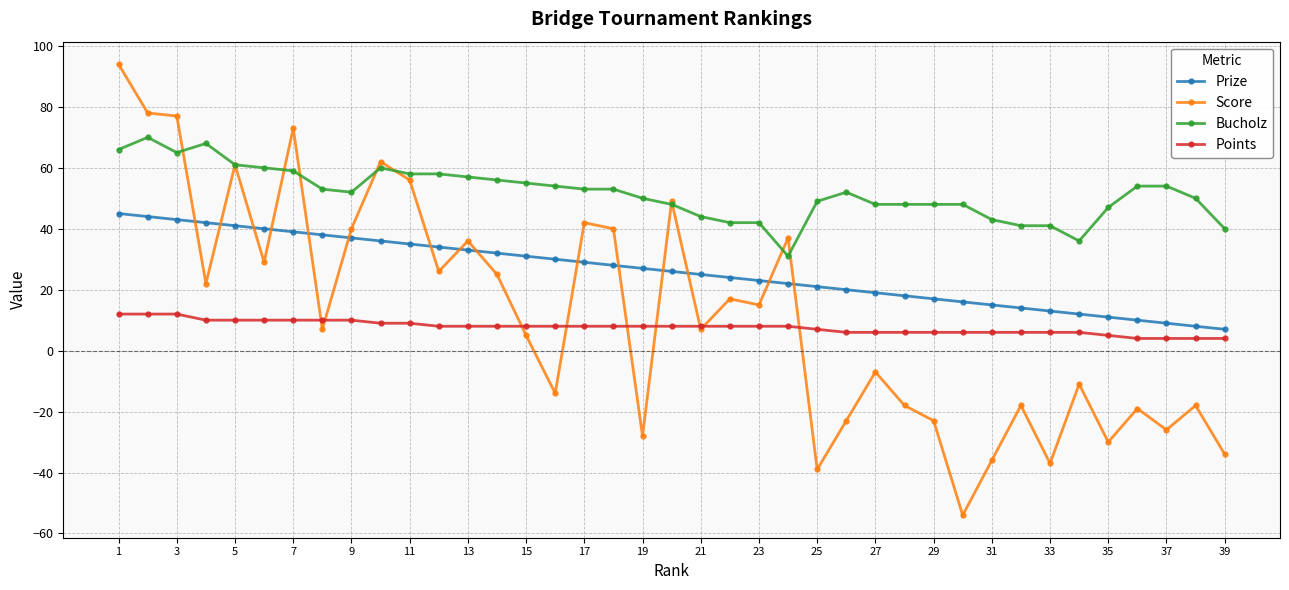

Which series has the widest spread of values?

Score